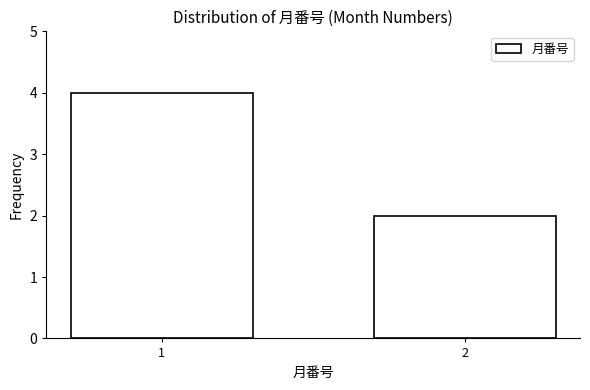

Reading right to left, extract all data points from this chart.

2=2	1=4